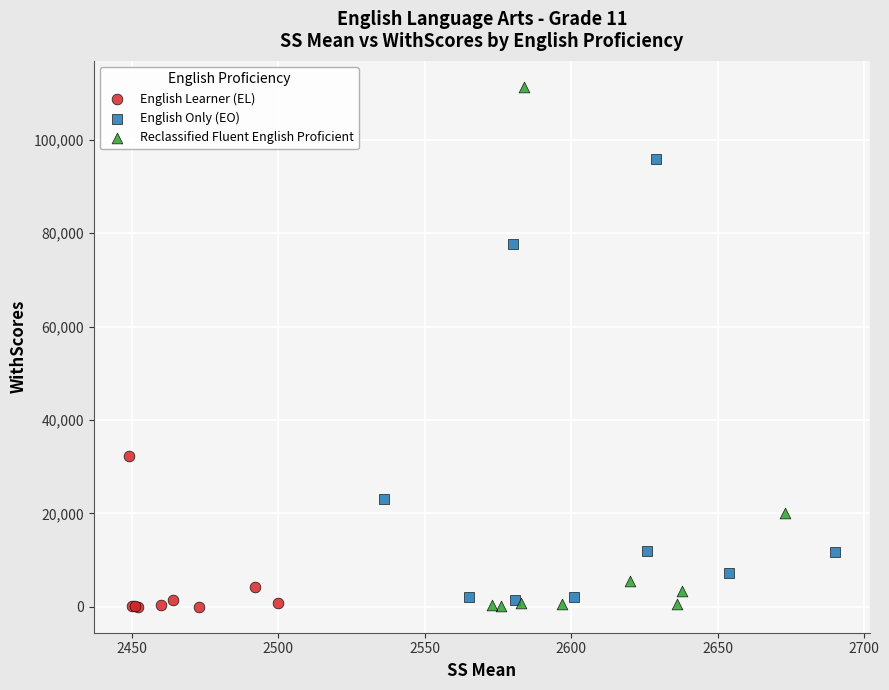

Which series contains the highest Y value?

Reclassified Fluent English Proficient